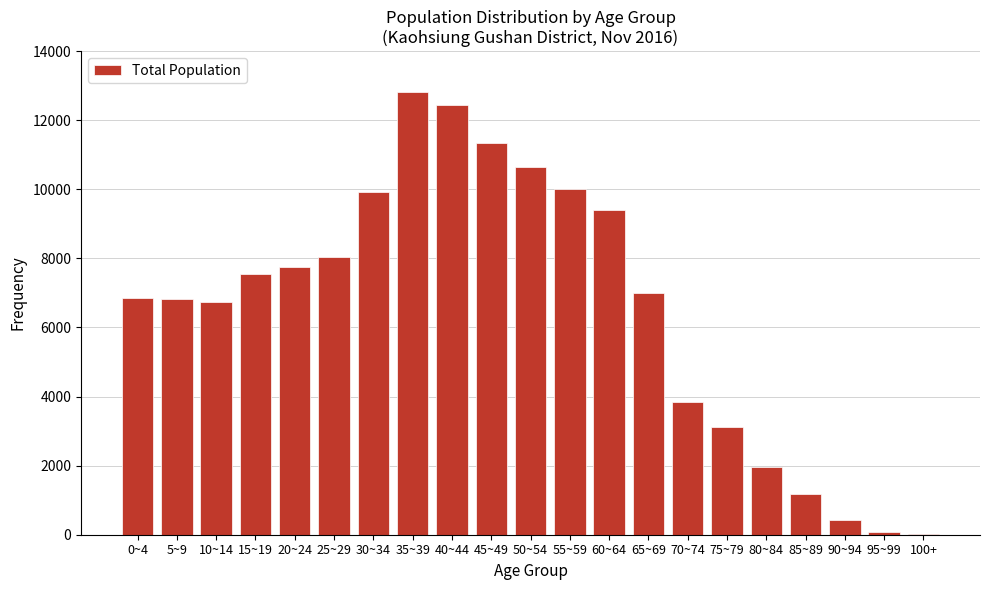

Is it true that the value at 50~54 is 10640?

True